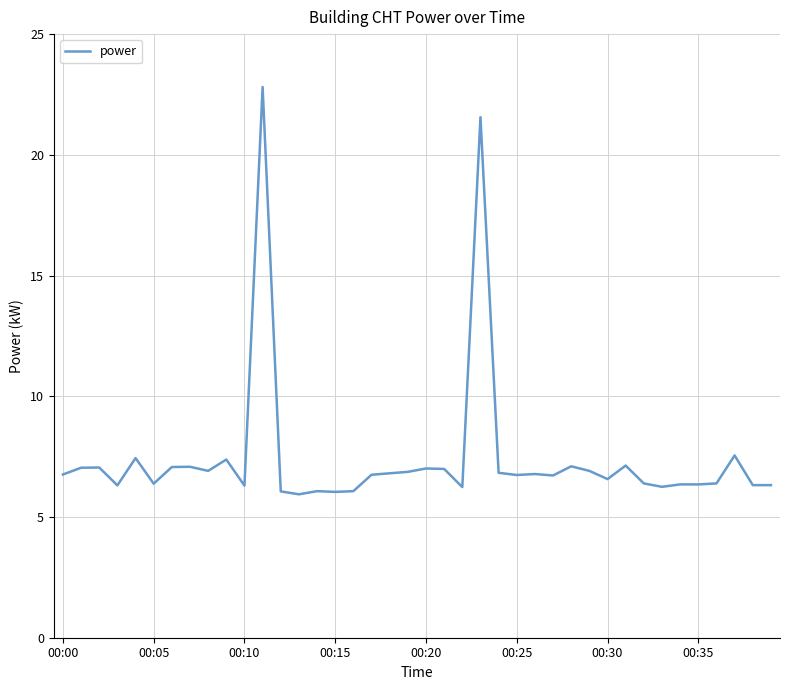

How many lines are shown in the chart?

1